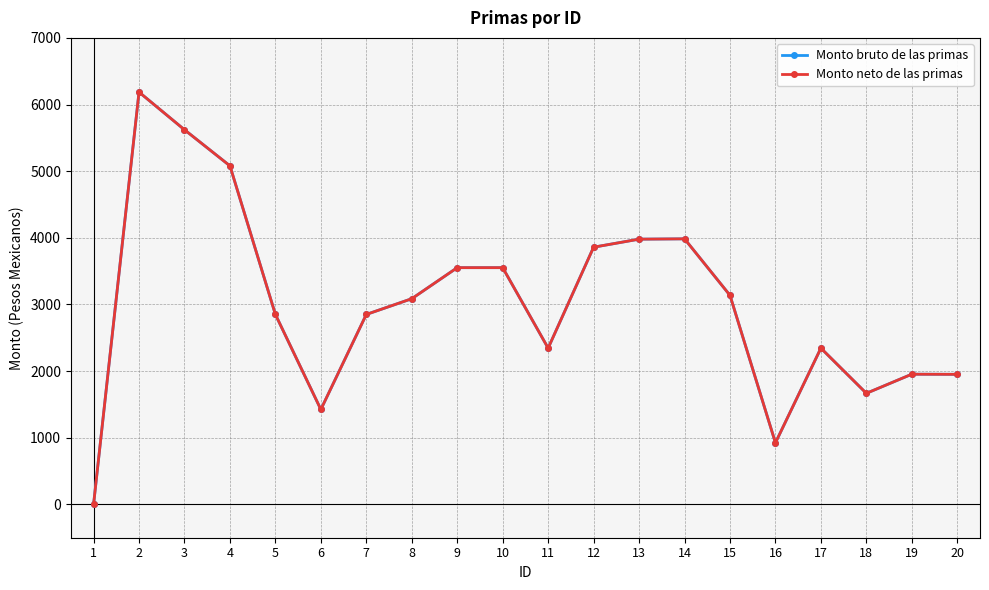

Does the chart display data point markers on the line(s)?

Yes